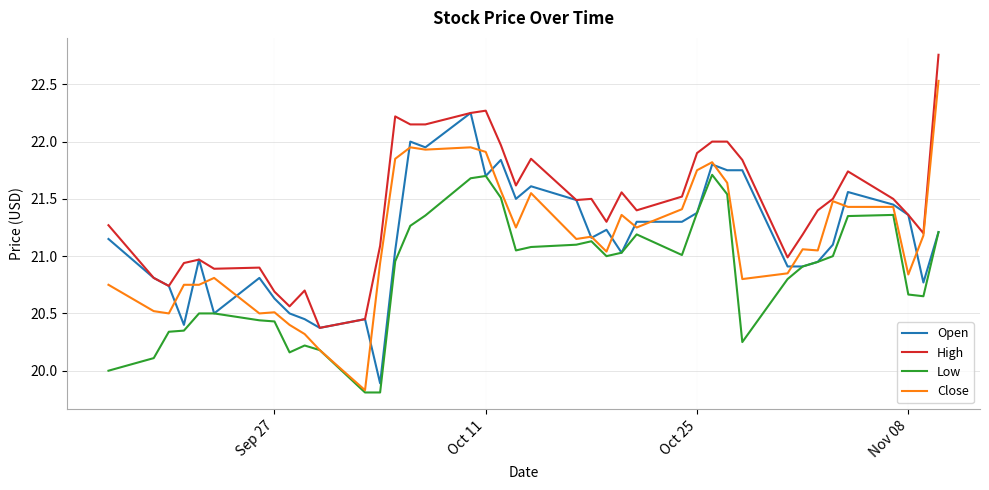

True or false: Low and High cross at least once.

False